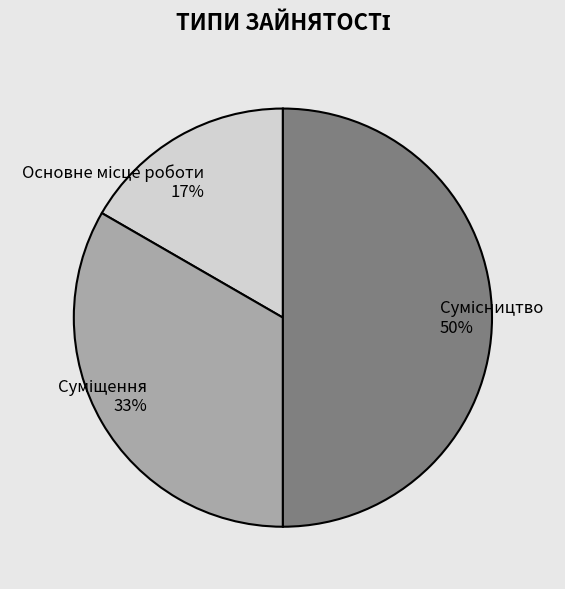

To the nearest percent, what is the average slice percentage?

33%